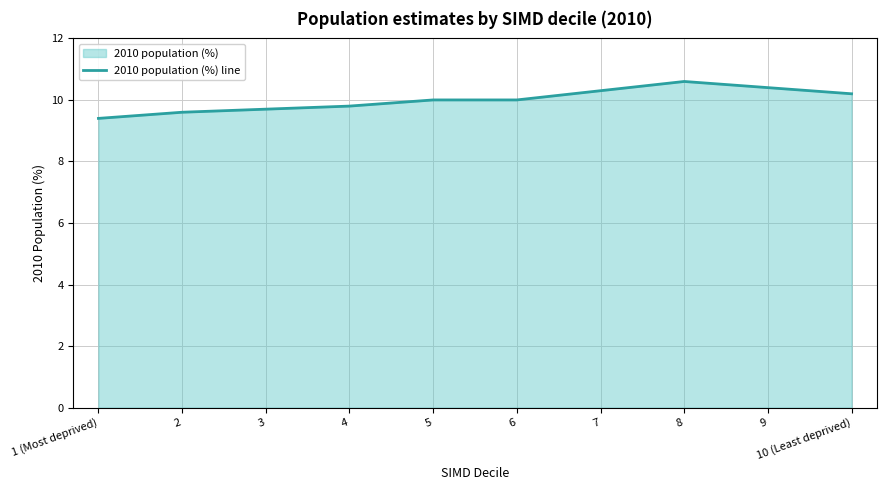

The chart shows a value of 10.3 at 7. True or false?

True